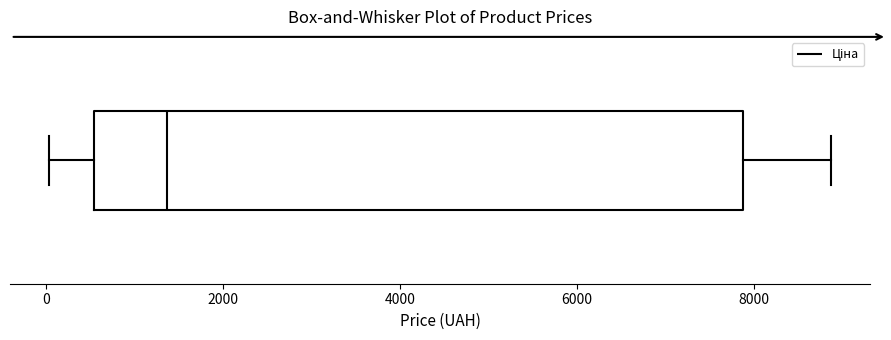

Where does the right whisker of the box end on the x-axis? The values are not printed on the chart, so give them approximately, as read against the axis.

8800